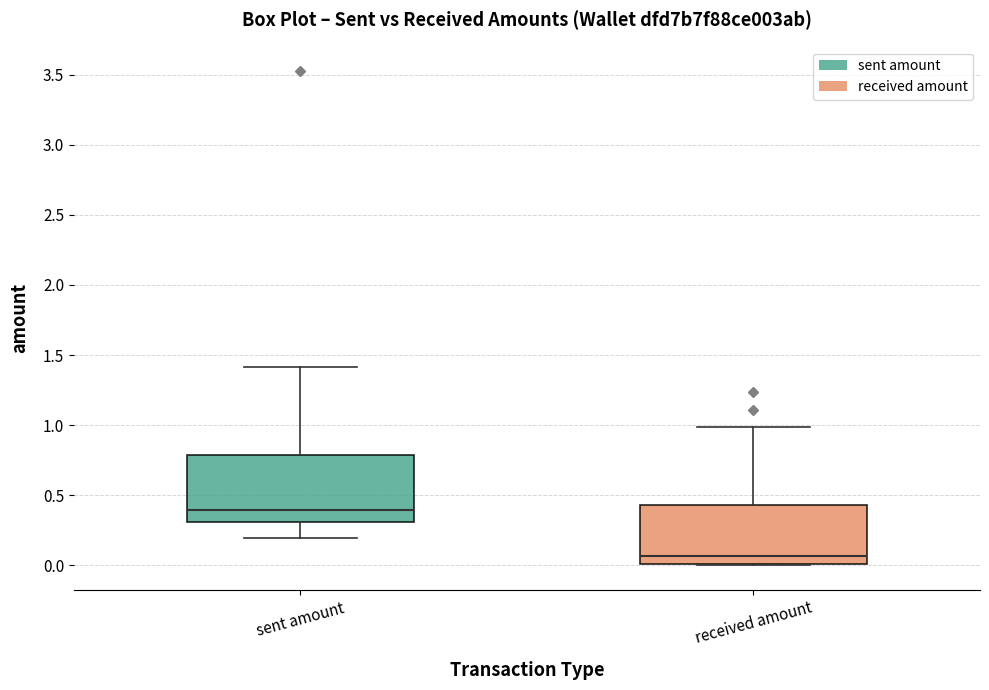

Reading left to right, transcribe this box plot: for each box, give where its median line is, the range the box spans, and where its two whiskers end, as read against the y-axis. The values are not printed on the chart, so give them approximately, as read against the axis.

sent amount: median 0.40, box 0.30 to 0.80, whiskers 0.20 to 1.40
received amount: median 0.05, box 0.00 to 0.45, whiskers 0.00 to 1.00